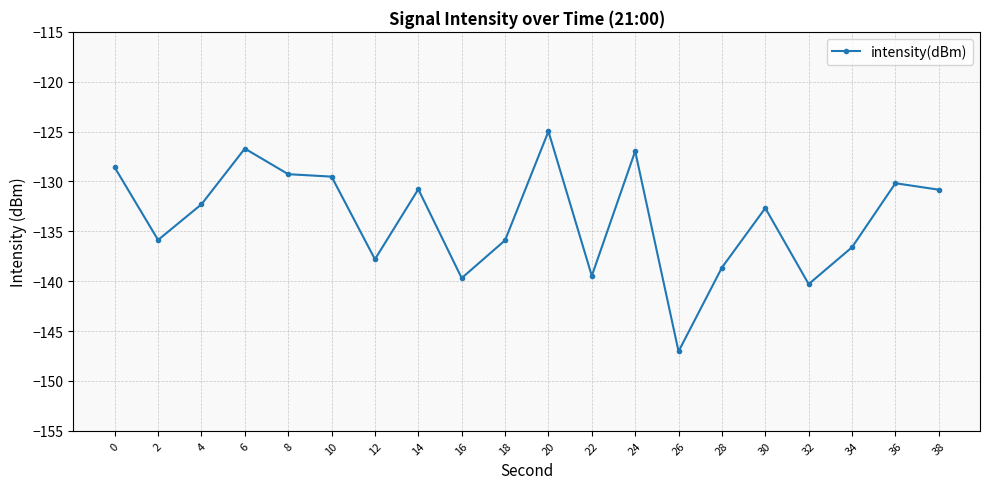

Is it true that the value at 28 is -138.6?

True